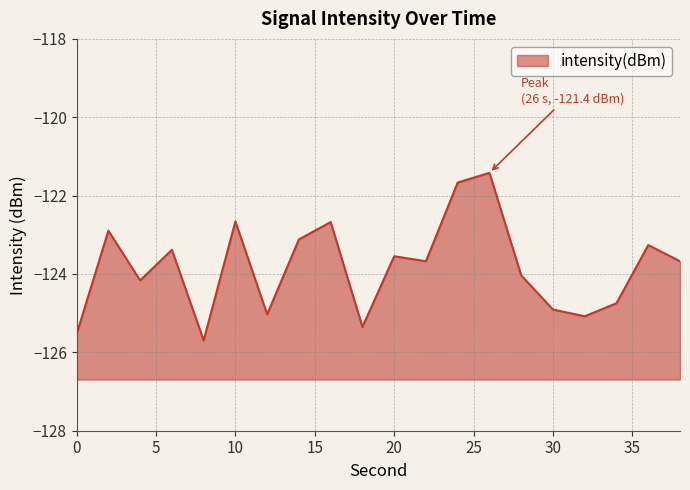

Does the chart have visible grid lines?

Yes